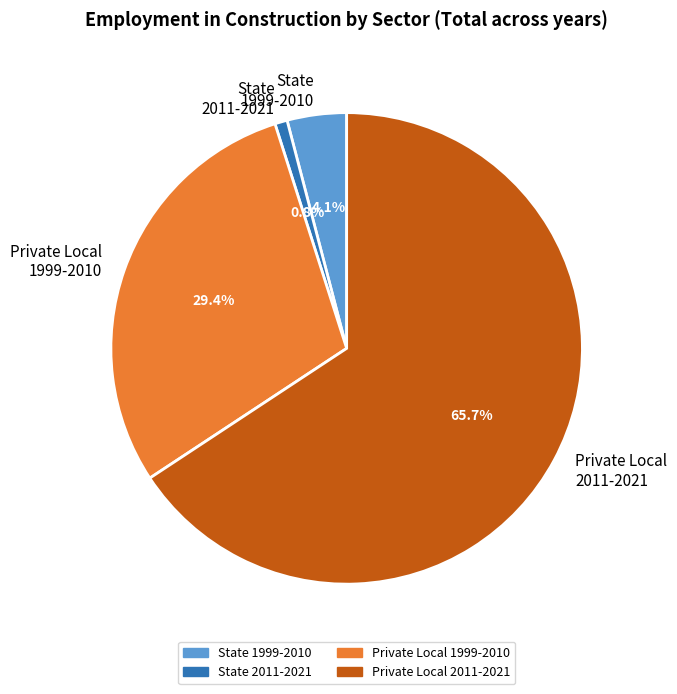

Does Private Local 1999-2010 account for over 50% of the chart?

No